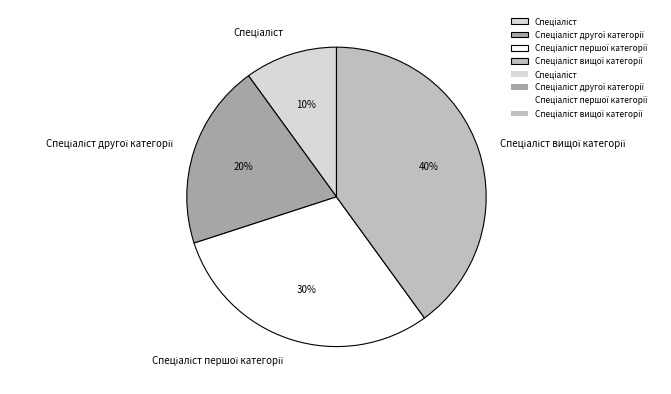

Is there a majority slice in this chart?

No